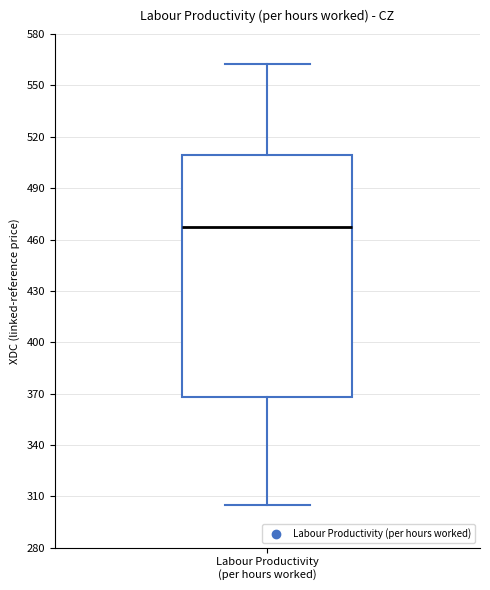

Where is the lower edge of the box for Labour Productivity (per hours worked) on the y-axis? The values are not printed on the chart, so give them approximately, as read against the axis.

370